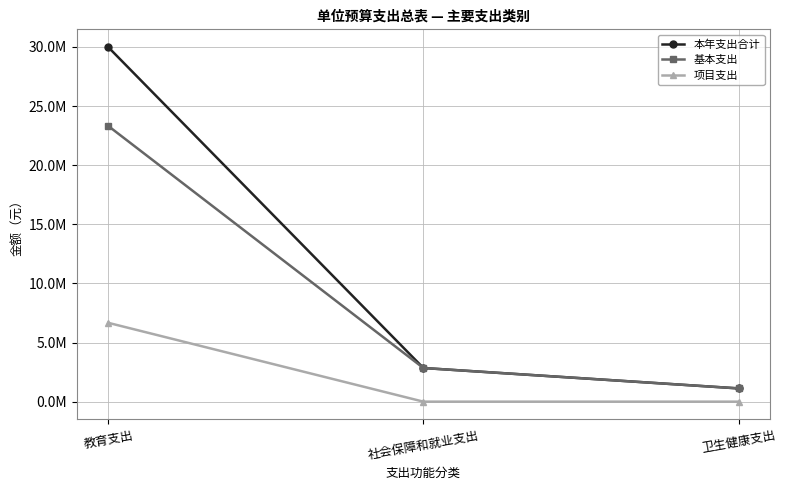

Which series changed the most between 教育支出 and 社会保障和就业支出?

本年支出合计